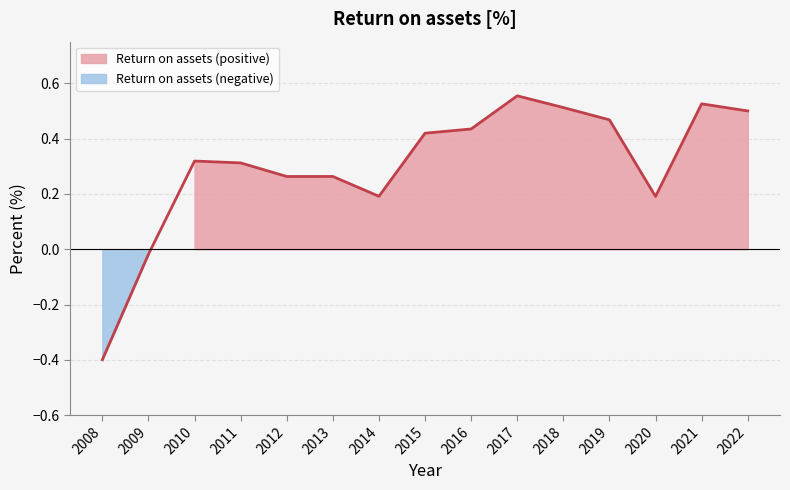

True or false: the data shows 0.4 at 2015.

True